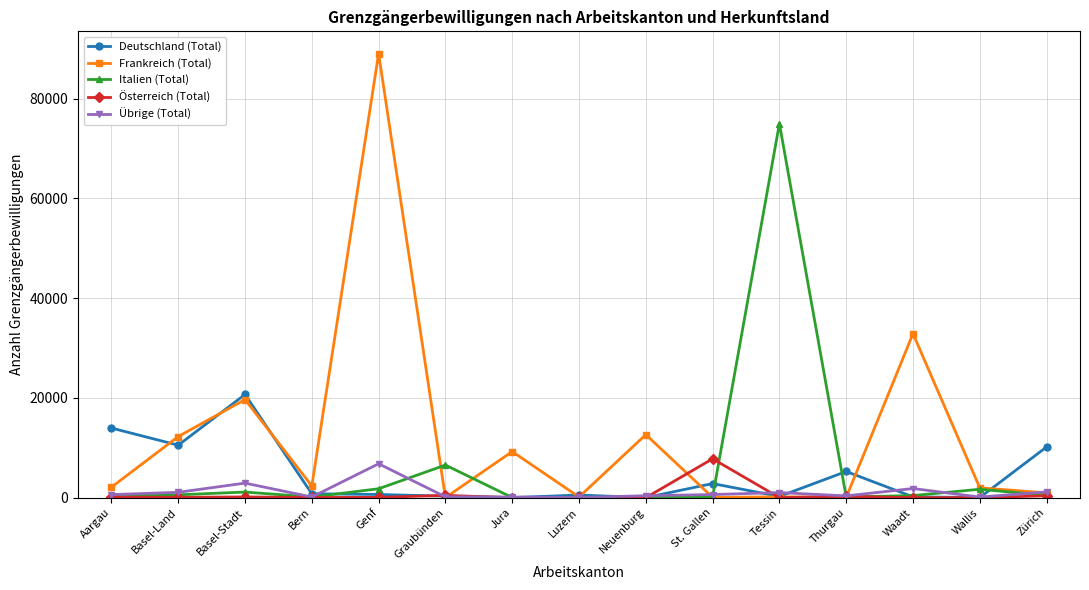

What are all the series names shown in the legend?

Deutschland (Total), Frankreich (Total), Italien (Total), Österreich (Total), Übrige (Total)